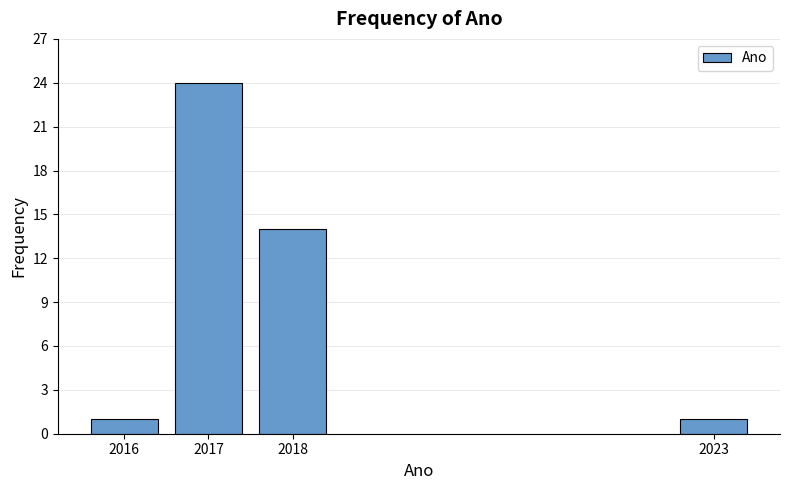

Reading left to right, what are all the values shown in this chart?

2016=1	2017=24	2018=14	2023=1